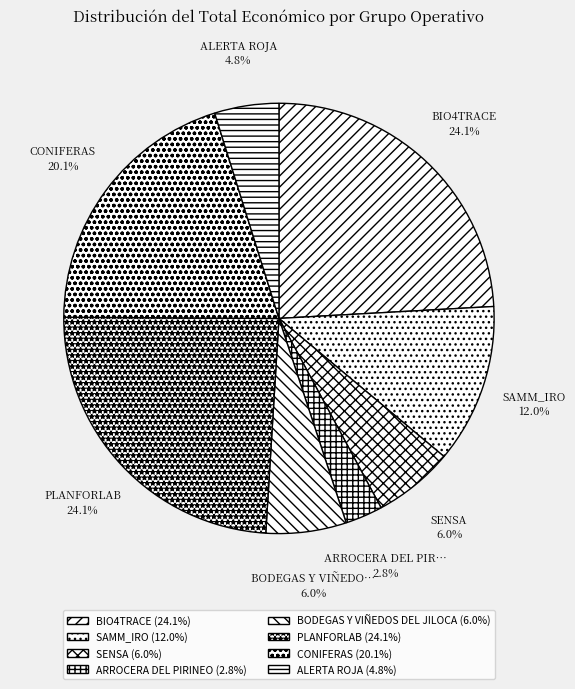

Count the number of slices in the pie.

8